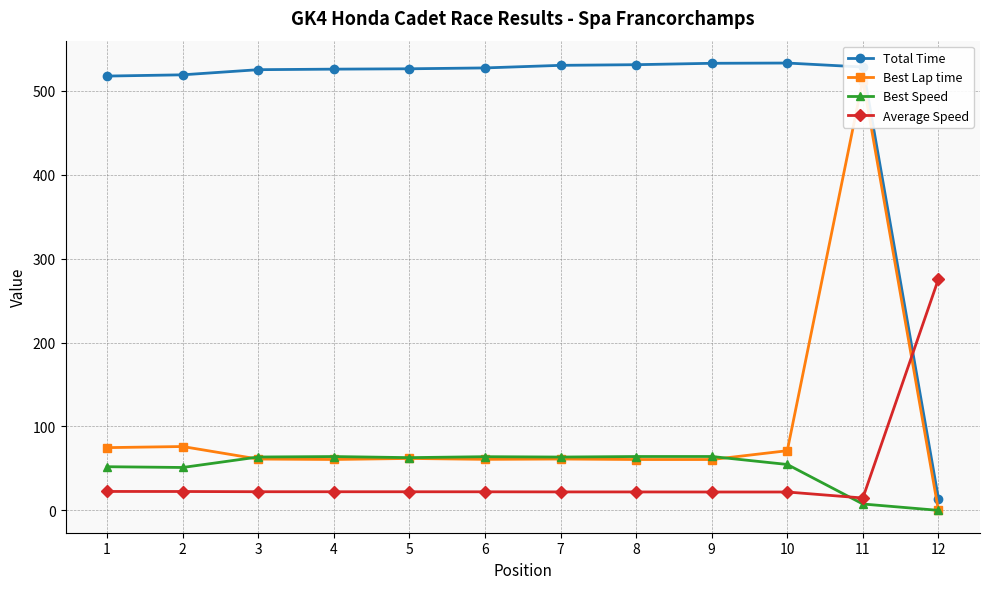

How many intersections are there between Best Speed and Average Speed?

1